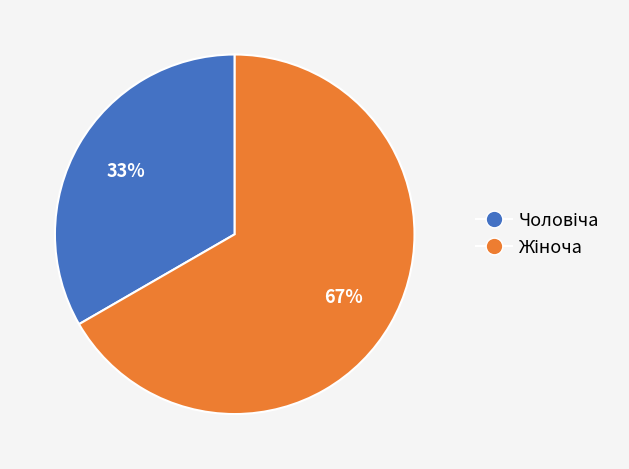

To the nearest percent, what is the average slice percentage?

50%